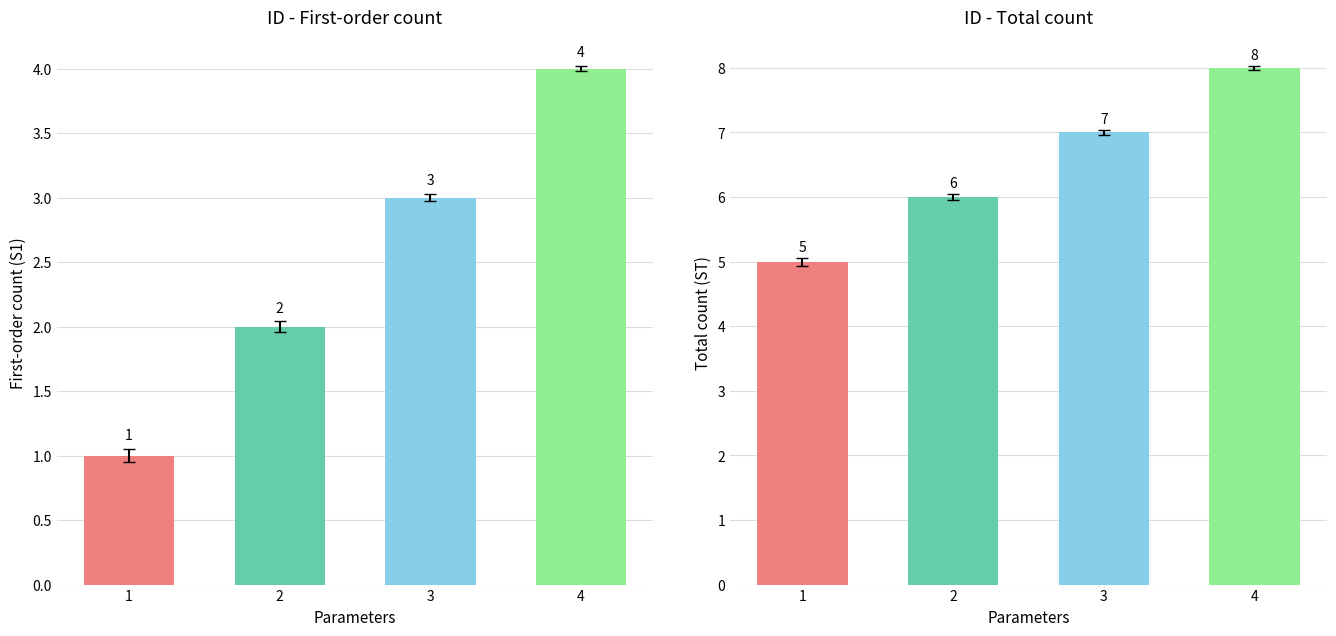

Between 1 and 2, which is larger?

2